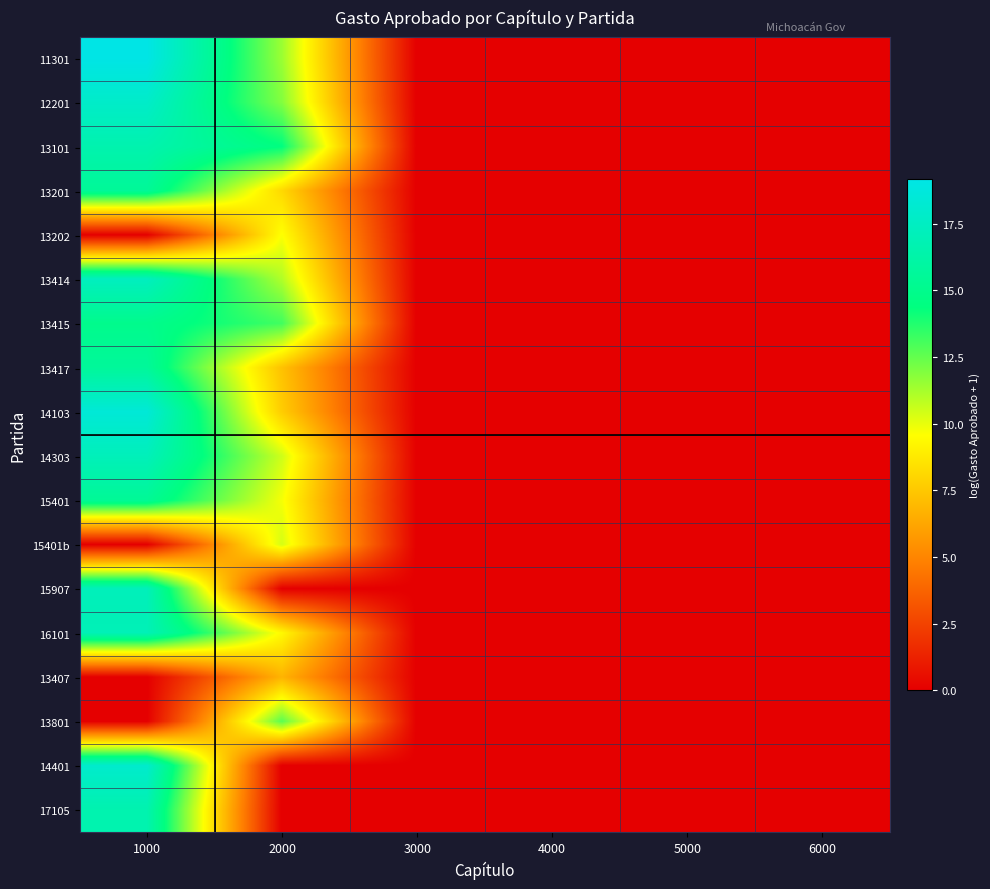

At which category is the sum across all series the highest?

1000